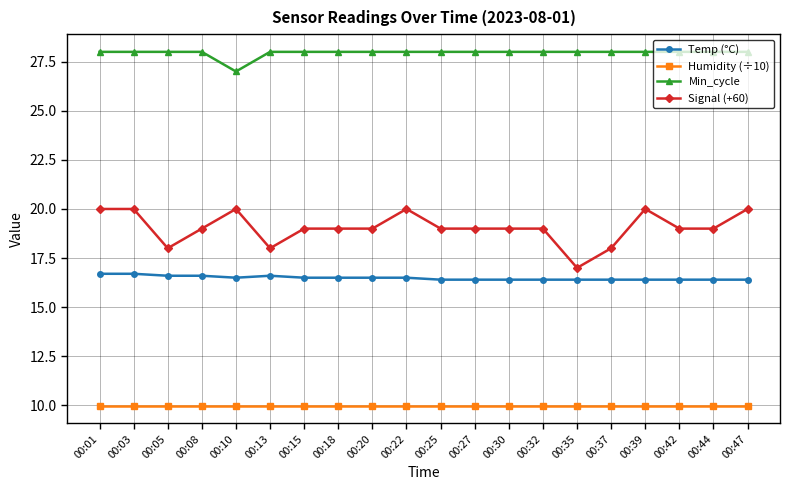

The Signal (+60) series shows 4.0 at 00:22. True or false?

False